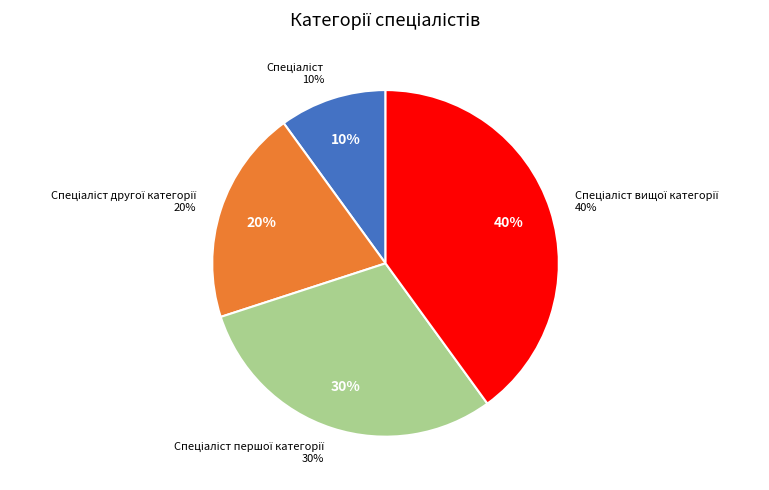

Rank the categories by value from highest to lowest.

Спеціаліст вищої категорії, Спеціаліст першої категорії, Спеціаліст другої категорії, Спеціаліст